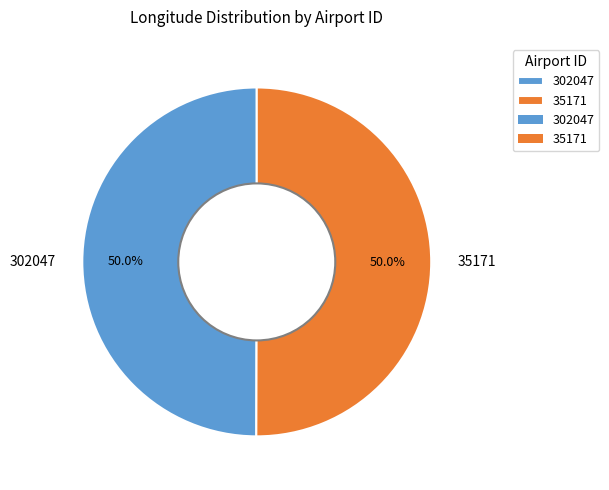

Approximately how many times larger is the value at 302047 compared to 35171?

1.0